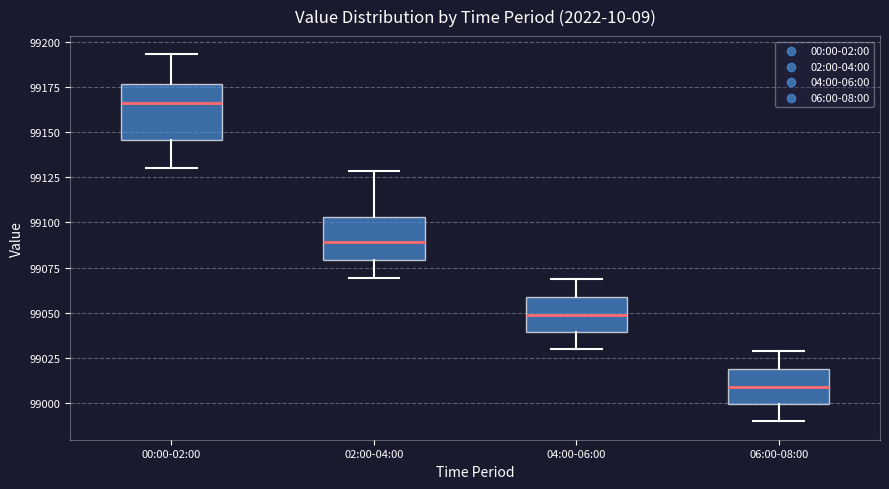

Comparing the boxes themselves (not the whiskers), which one is the tallest?

00:00-02:00